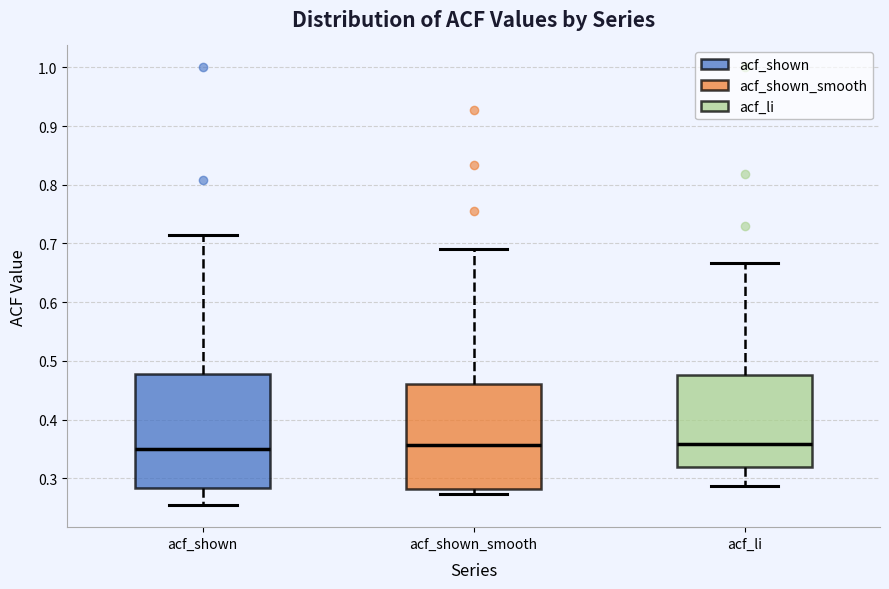

Reading left to right, read every box against the y-axis: the position of its median line, the range the box covers, and the ends of its whiskers. The values are not printed on the chart, so give them approximately, as read against the axis.

acf_shown: median 0.35, box 0.28 to 0.48, whiskers 0.25 to 0.71
acf_shown_smooth: median 0.36, box 0.28 to 0.46, whiskers 0.27 to 0.69
acf_li: median 0.36, box 0.32 to 0.48, whiskers 0.29 to 0.67